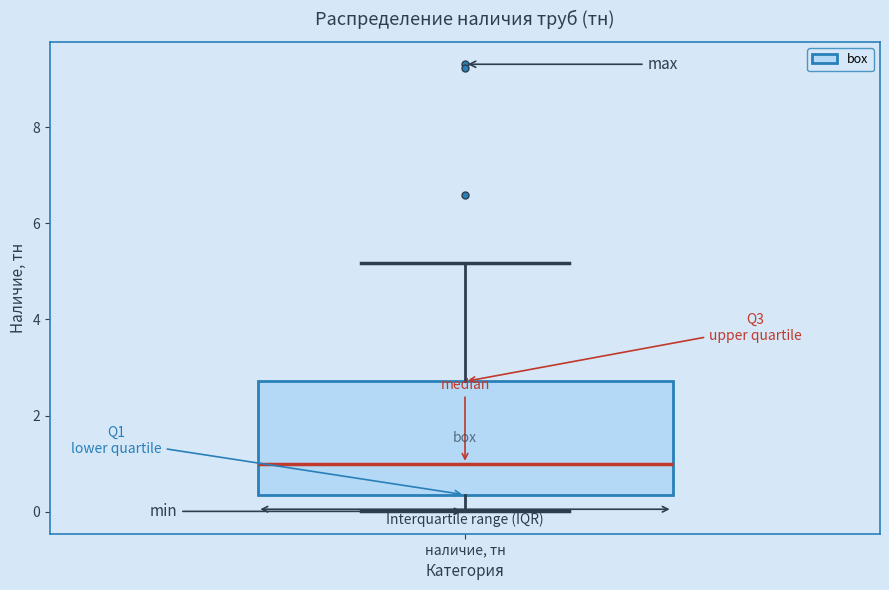

Transcribe this box plot: give where the median line is, the range the box spans, and where the two whiskers end, as read against the y-axis. The values are not printed on the chart, so give them approximately, as read against the axis.

median 1.0, box 0.4 to 2.8, whiskers 0.0 to 5.2